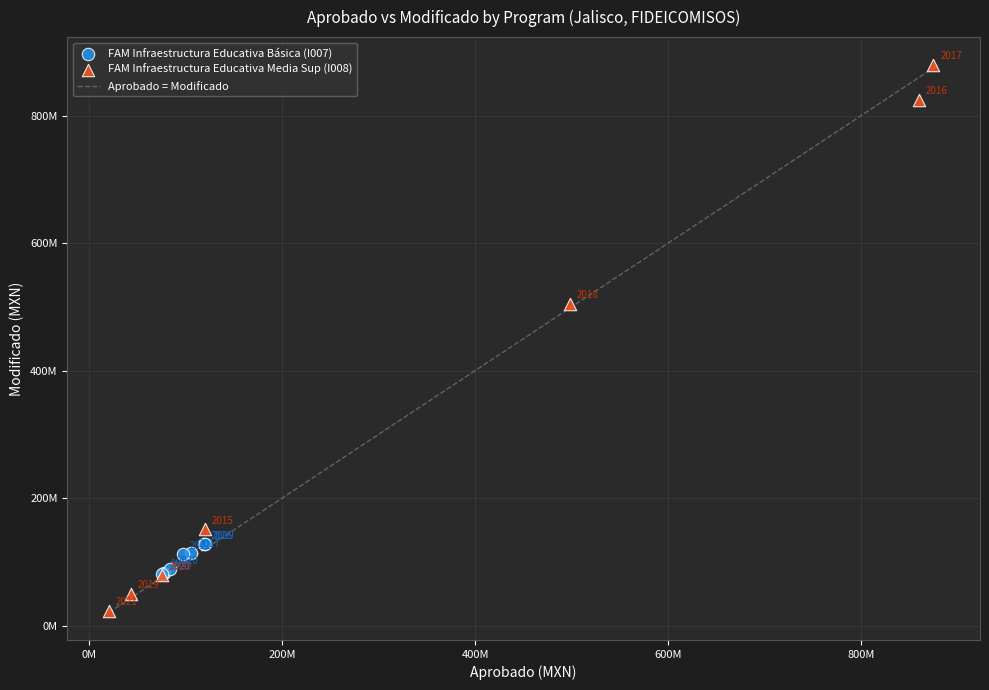

Which series reaches the minimum Y coordinate?

FAM Infraestructura Educativa Media Sup (I008)